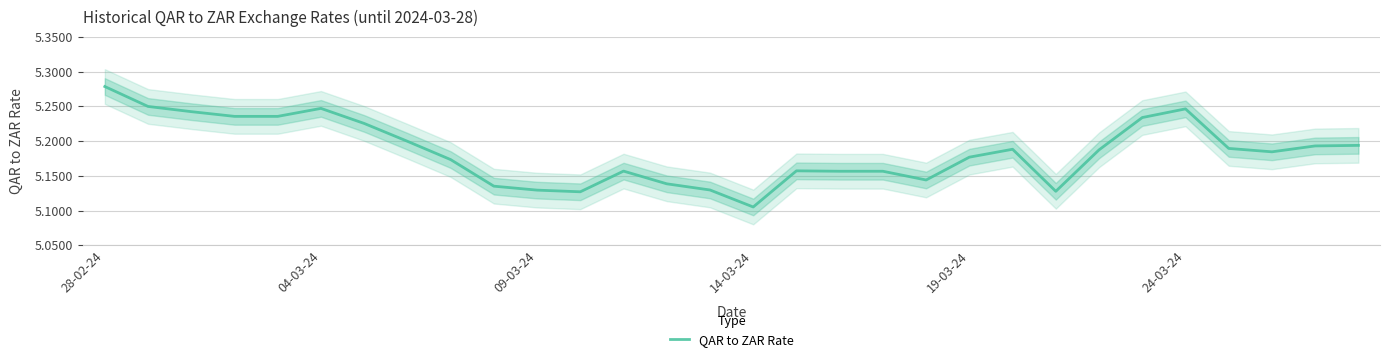

Reading left to right, list all the values displayed in this chart.

5.3	5.2	5.2	5.2	5.2	5.2	5.2	5.2	5.2	5.1	5.1	5.1	5.2	5.1	5.1	5.1	5.2	5.2	5.2	5.1	5.2	5.2	5.1	5.2	5.2	5.2	5.2	5.2	5.2	5.2